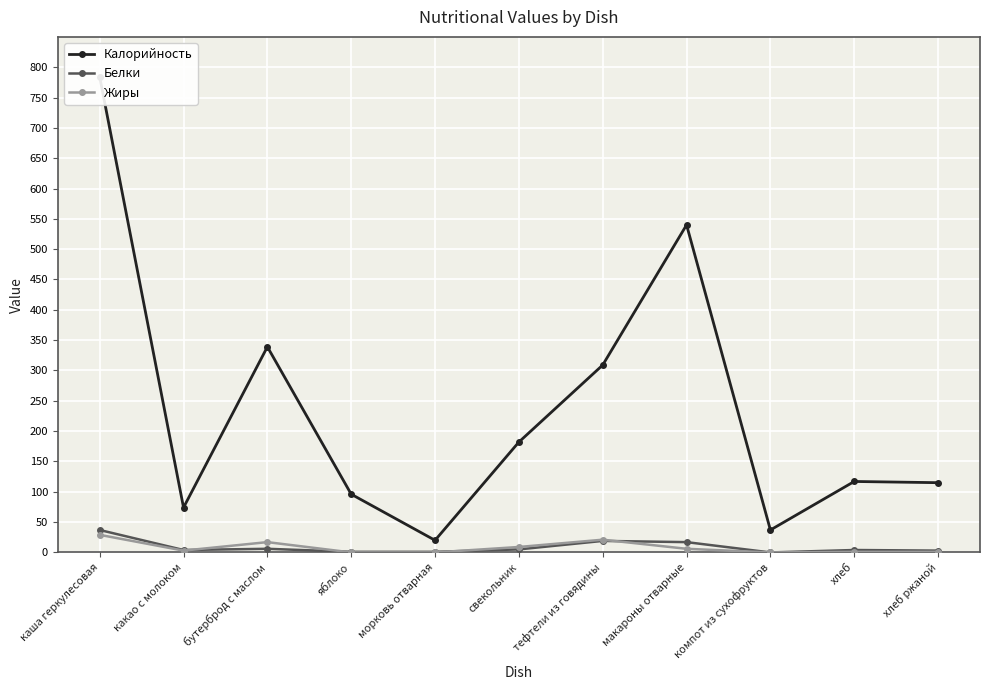

Where does the Калорийность series first go above 117?

каша геркулесовая